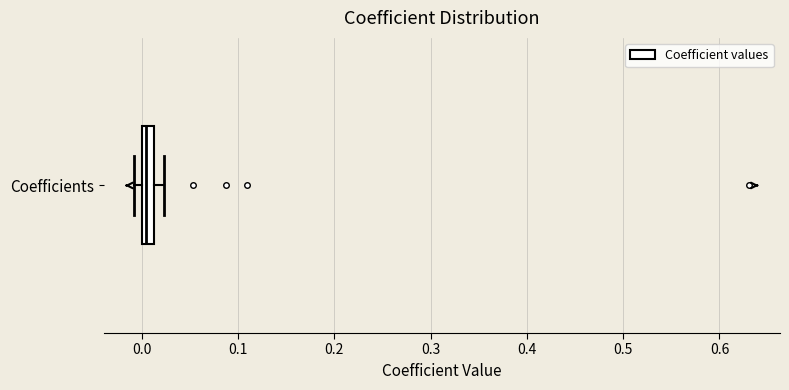

Where is the right edge of the box for Coefficients on the x-axis? The values are not printed on the chart, so give them approximately, as read against the axis.

0.01